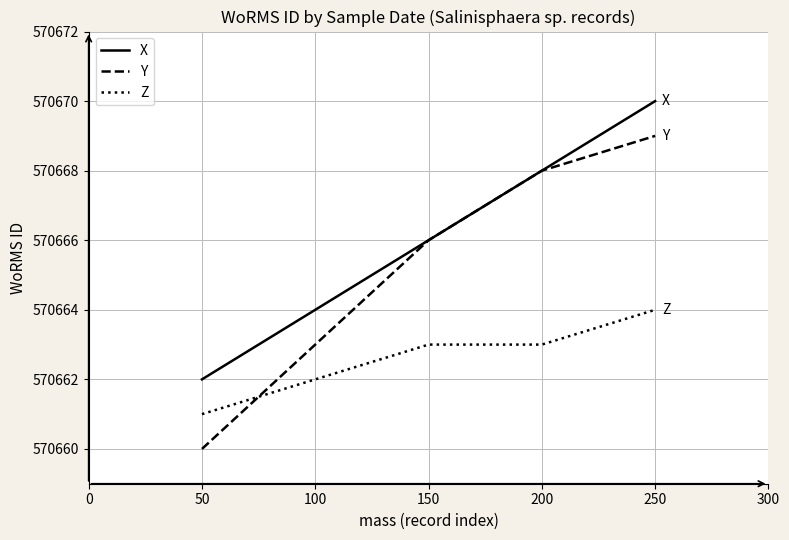

What is the maximum value shown in the chart?

570670